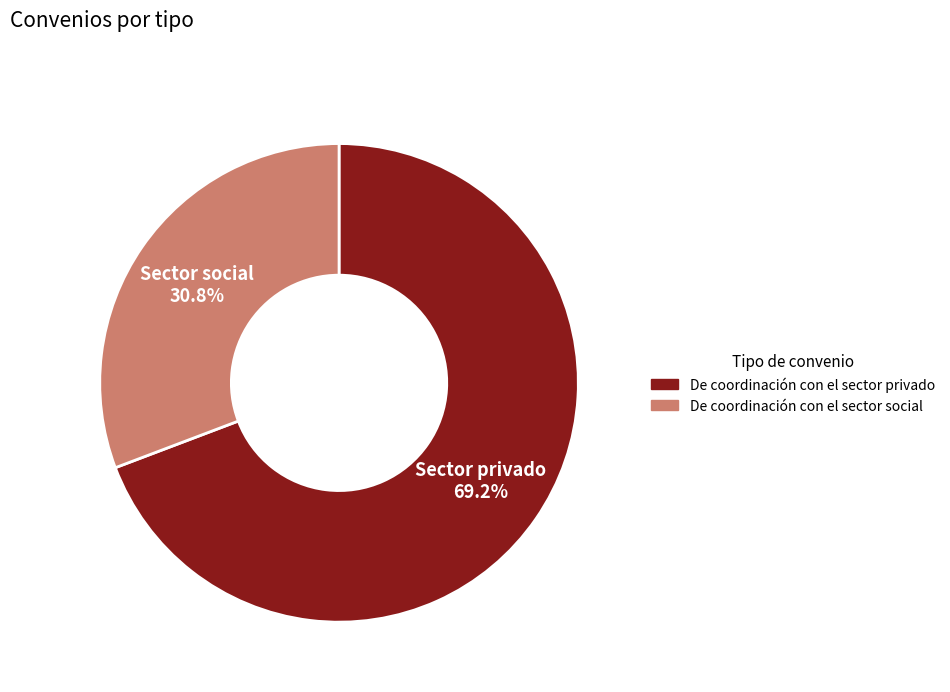

Is there any slice that represents more than half of the pie?

Yes